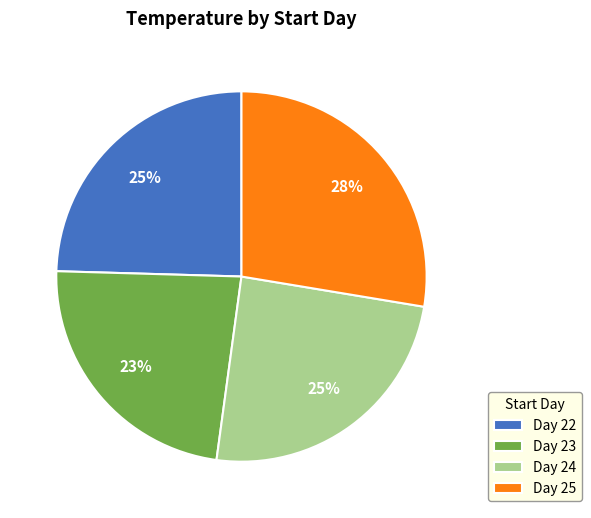

What is the largest slice in the pie chart?

Day 25